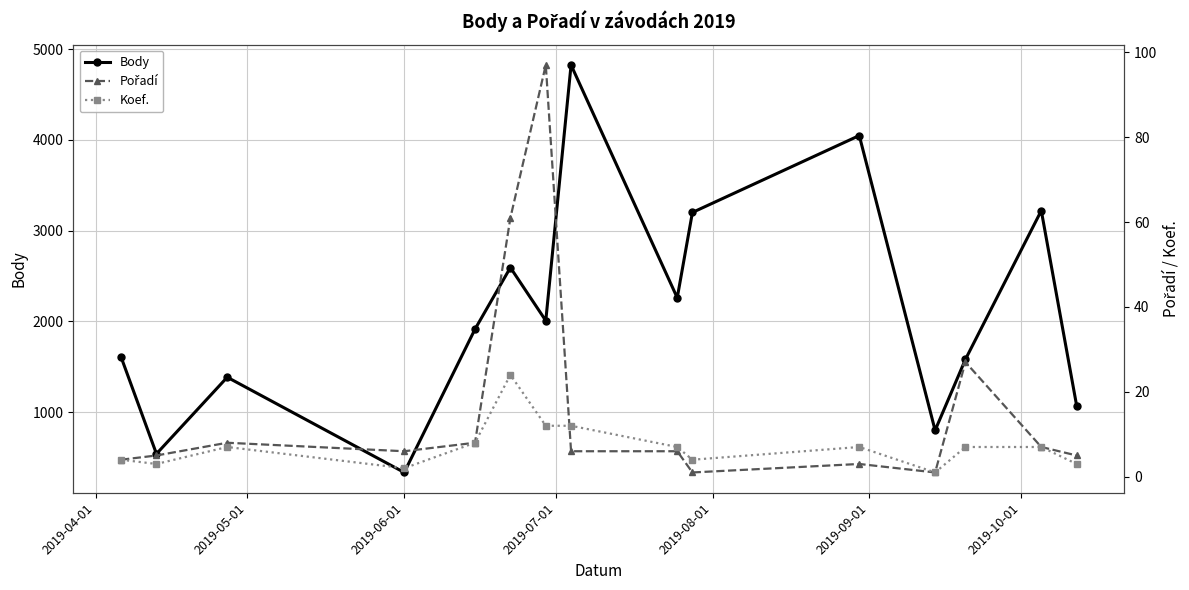

What is the difference between the maximum and minimum values in the Pořadí series?

96